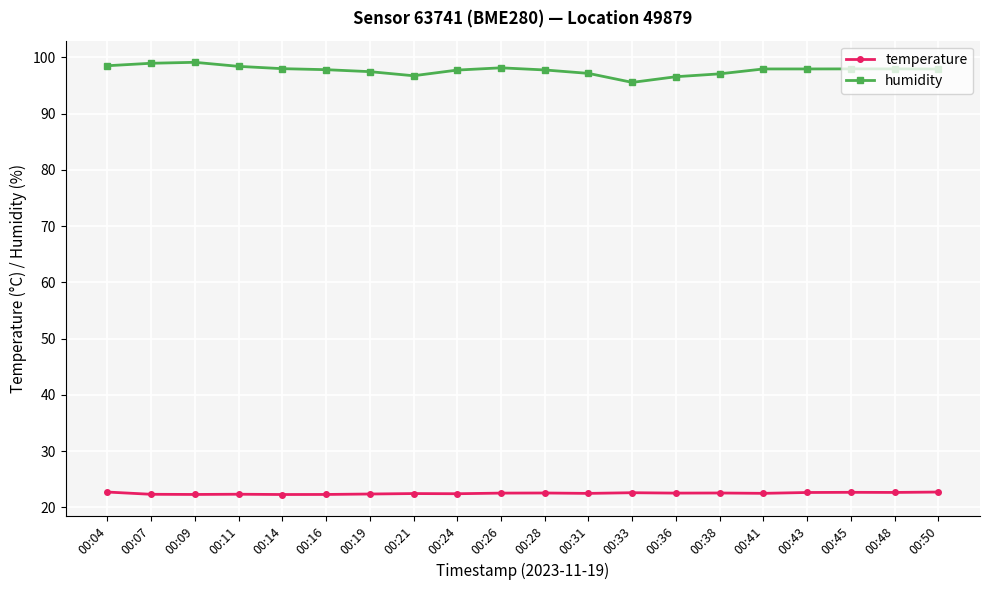

What is the difference between the humidity values at 00:14 and 00:38?

0.9